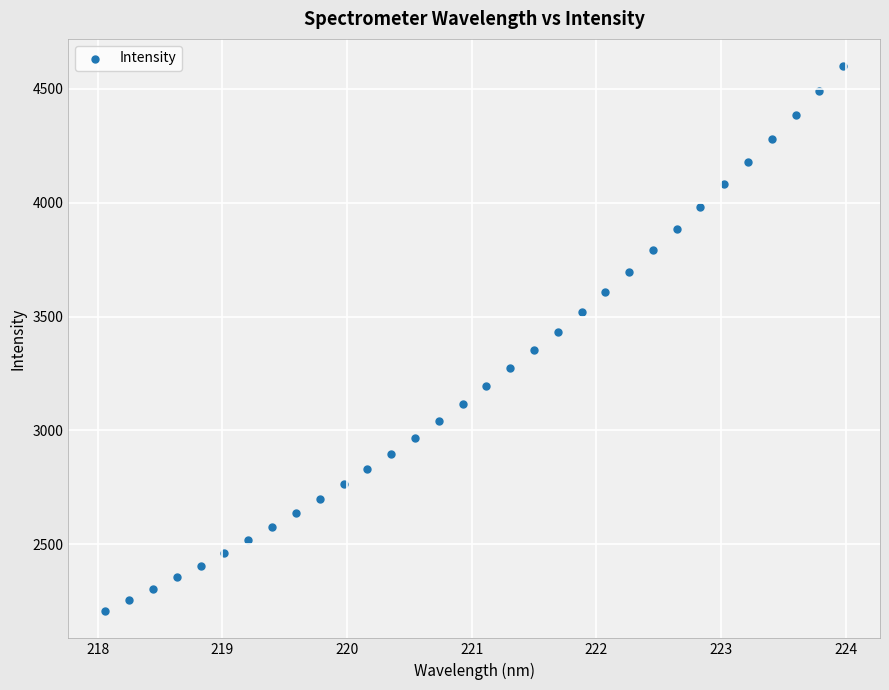

What is the range of X values (max minus min)?

5.9